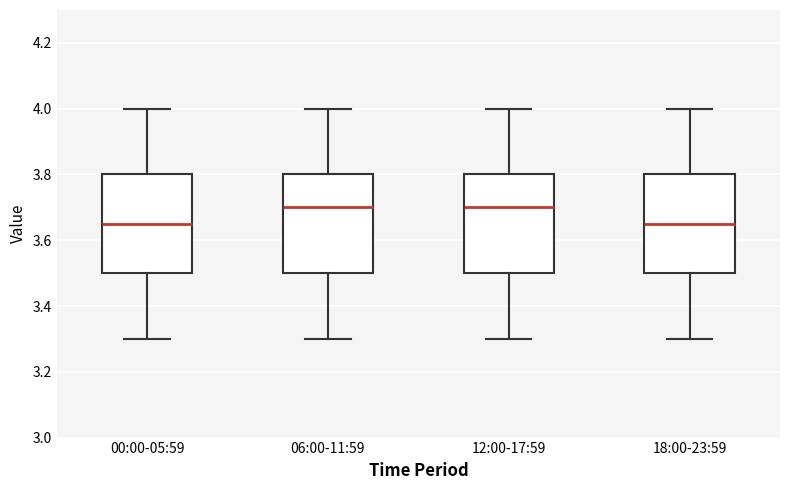

Reading left to right, transcribe this box plot: for each box, give where its median line is, the range the box spans, and where its two whiskers end, as read against the y-axis. The values are not printed on the chart, so give them approximately, as read against the axis.

00:00-05:59: median 3.66, box 3.50 to 3.80, whiskers 3.30 to 4.00
06:00-11:59: median 3.70, box 3.50 to 3.80, whiskers 3.30 to 4.00
12:00-17:59: median 3.70, box 3.50 to 3.80, whiskers 3.30 to 4.00
18:00-23:59: median 3.66, box 3.50 to 3.80, whiskers 3.30 to 4.00